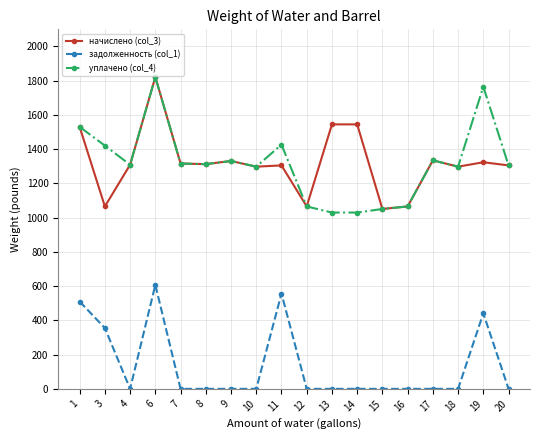

True or false: задолженность (col_1) and уплачено (col_4) intersect in this chart.

False